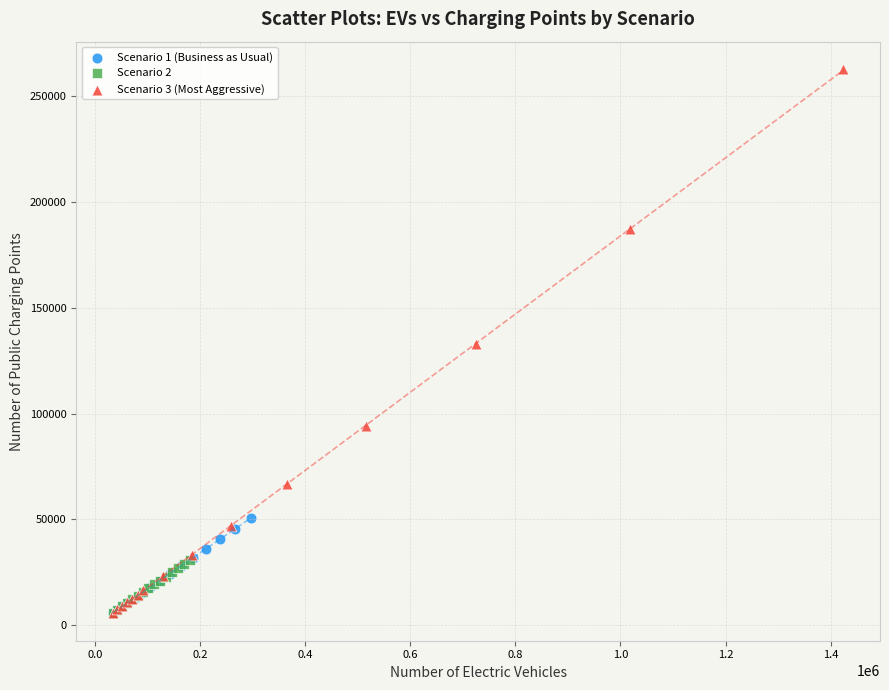

Which series contains the highest Y value?

Scenario 3 (Most Aggressive)